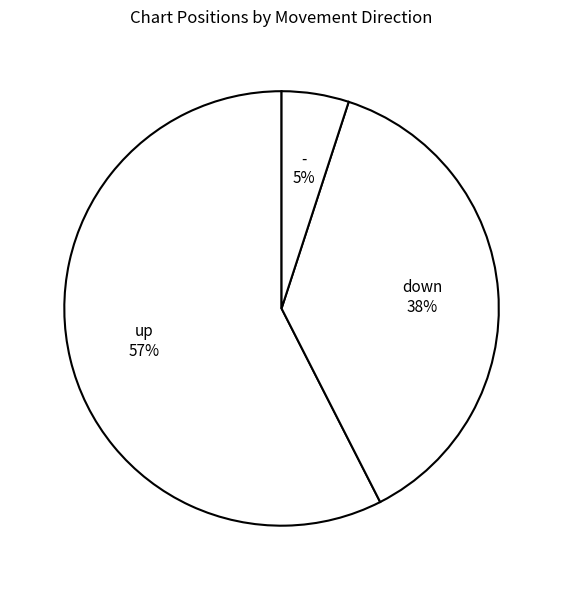

Rank the categories by value from highest to lowest.

up, down, -